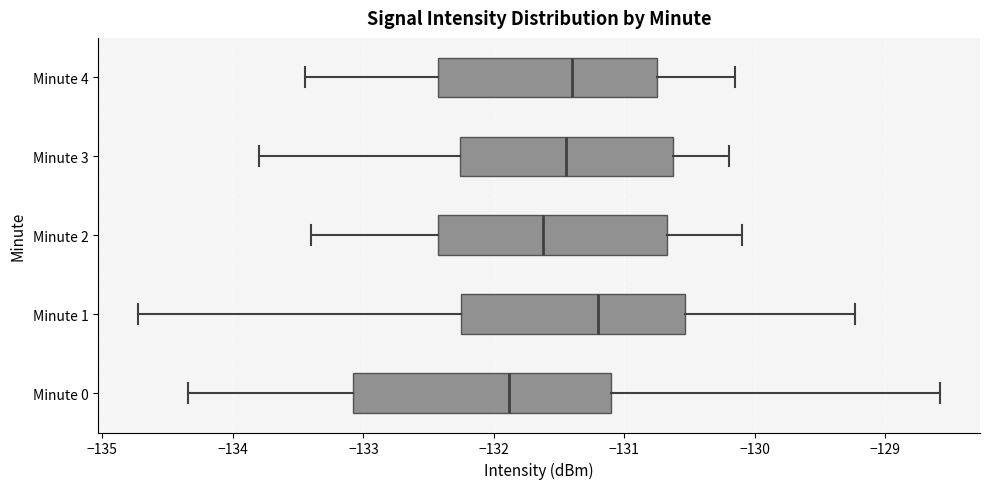

Which box has the furthest to the left median line?

Minute 0